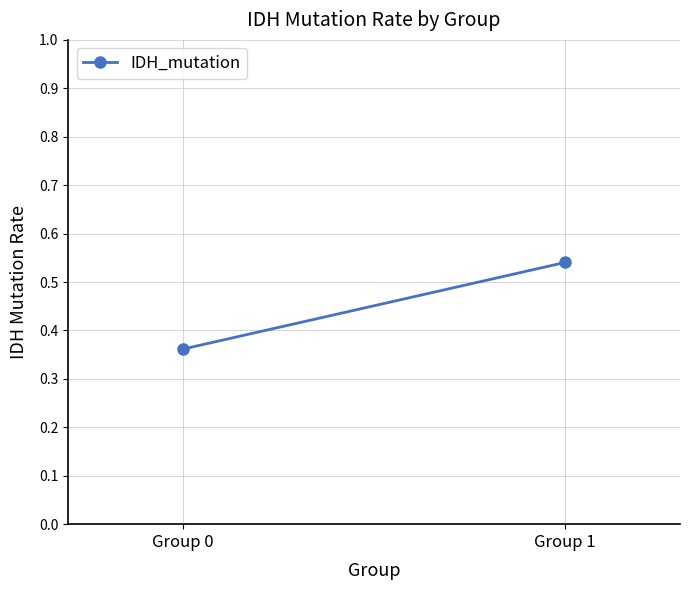

Reading left to right, transcribe all the data shown in this chart.

0.4	0.5